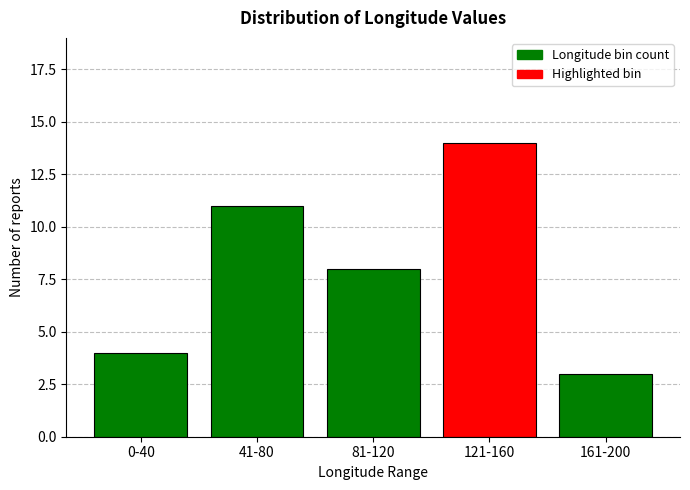

Reading right to left, what are all the values shown in this chart?

161-200=3	121-160=14	81-120=8	41-80=11	0-40=4